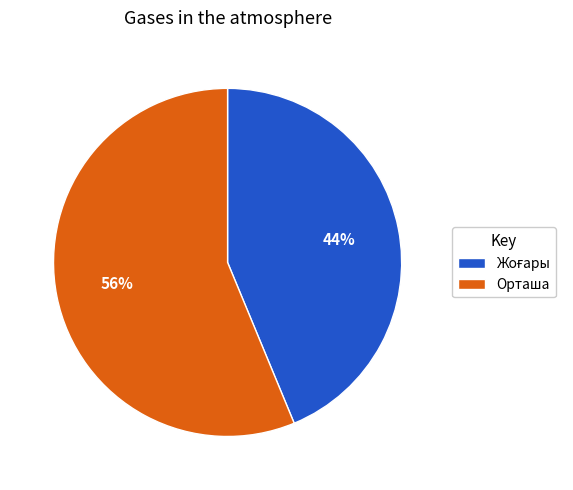

What is the largest slice in the pie chart?

Орташа